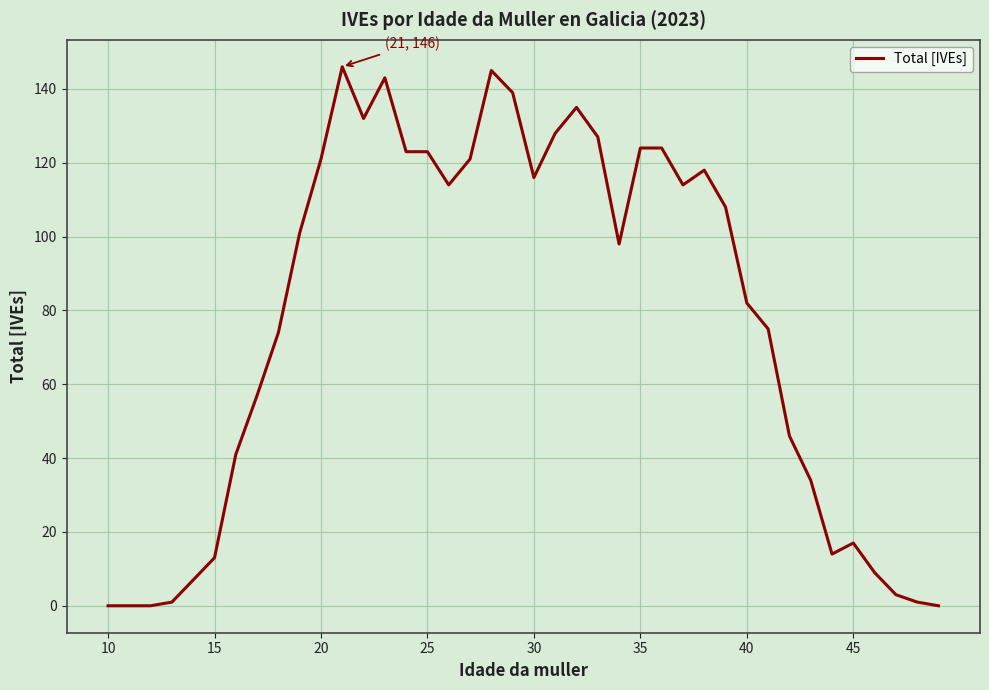

What is the difference between the maximum and minimum values?

146